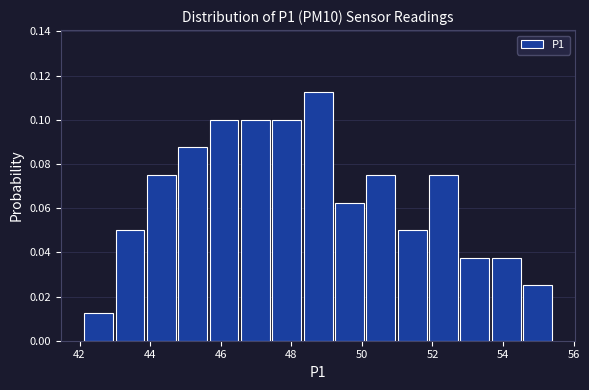

How tall is the bar that spans 54.6 to 55.4 on the x-axis? Neither the bar edges nor the heights are printed on the chart, so give them approximately, as read against the axes.

0.026